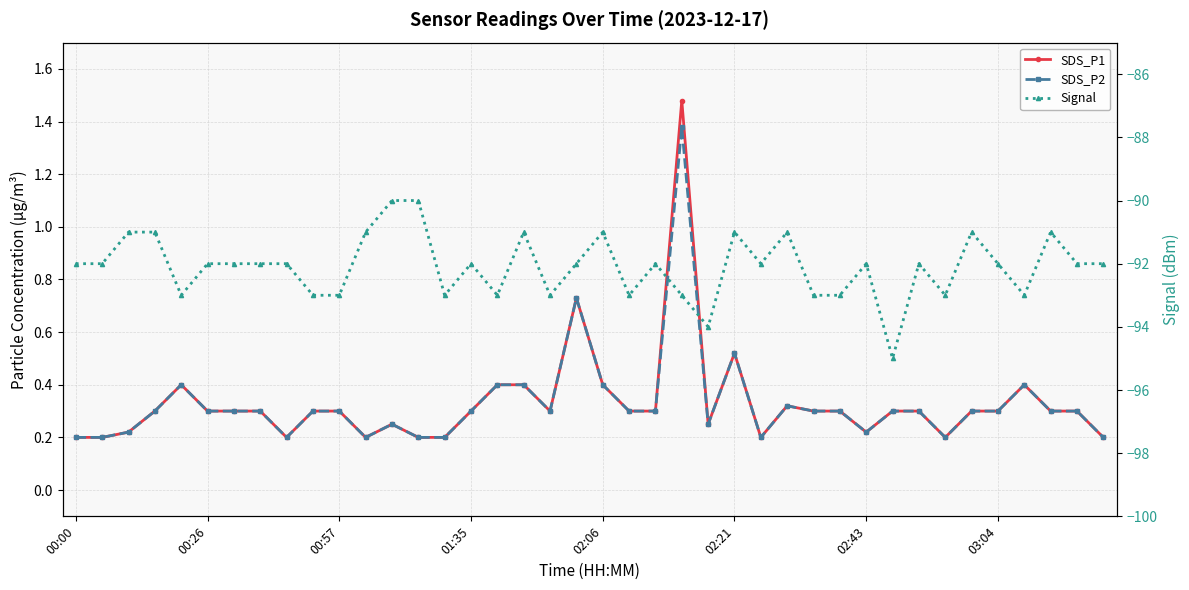

At which label is Signal closest to -92?

00:00